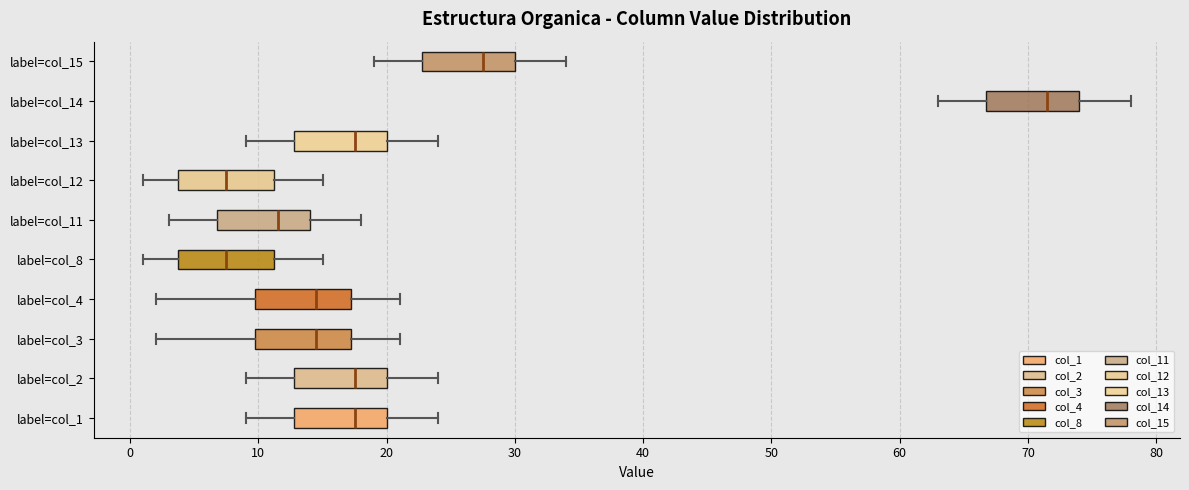

Reading bottom to top, read every box against the x-axis: the position of its median line, the range the box covers, and the ends of its whiskers. The values are not printed on the chart, so give them approximately, as read against the axis.

label=col_1: median 18, box 13 to 20, whiskers 9 to 24
label=col_2: median 18, box 13 to 20, whiskers 9 to 24
label=col_3: median 15, box 10 to 17, whiskers 2 to 21
label=col_4: median 15, box 10 to 17, whiskers 2 to 21
label=col_8: median 8, box 4 to 11, whiskers 1 to 15
label=col_11: median 12, box 7 to 14, whiskers 3 to 18
label=col_12: median 8, box 4 to 11, whiskers 1 to 15
label=col_13: median 18, box 13 to 20, whiskers 9 to 24
label=col_14: median 72, box 67 to 74, whiskers 63 to 78
label=col_15: median 28, box 23 to 30, whiskers 19 to 34